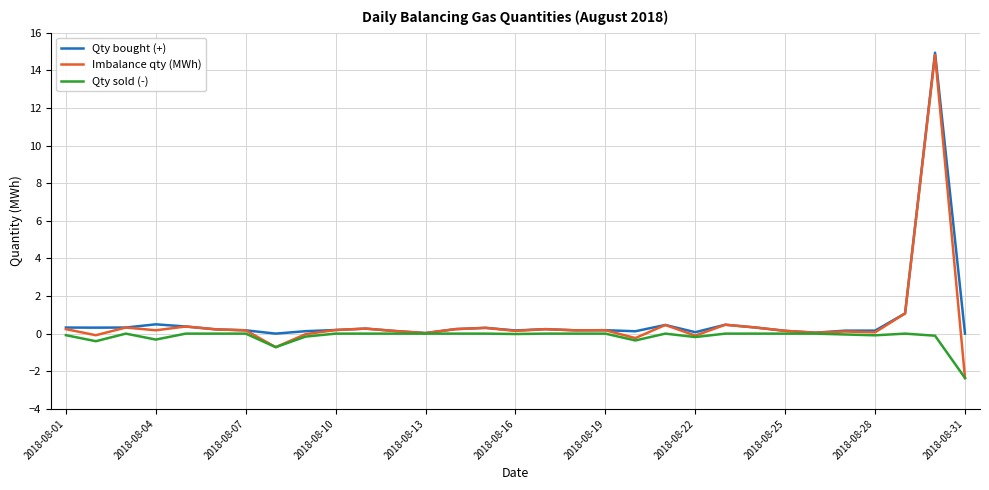

What is the sum of all Imbalance qty (MWh) values?

17.4